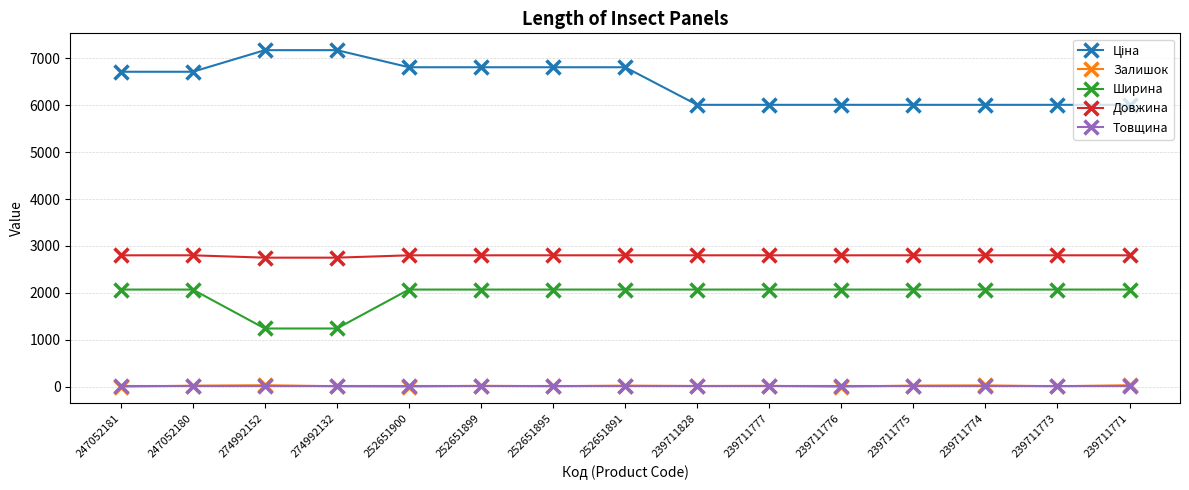

True or false: Ширина has a value of 349.9 at 274992132.

False